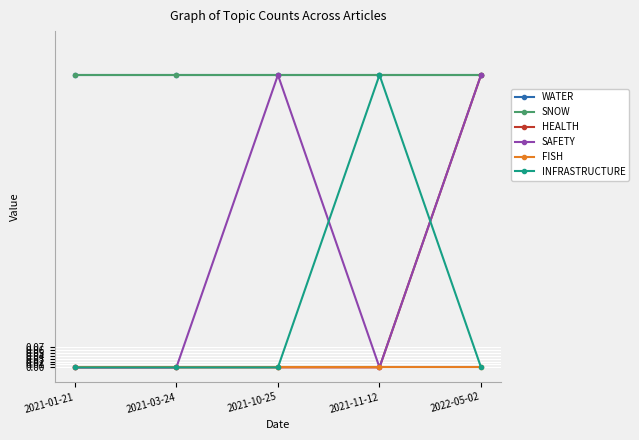

At which category is the sum across all series the highest?

2022-05-02